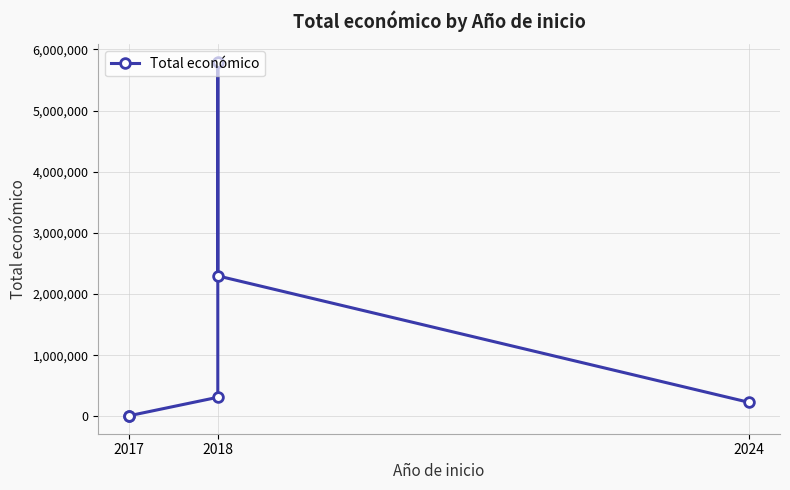

Approximately how many times larger is the value at 2024 compared to 2017?

22.9